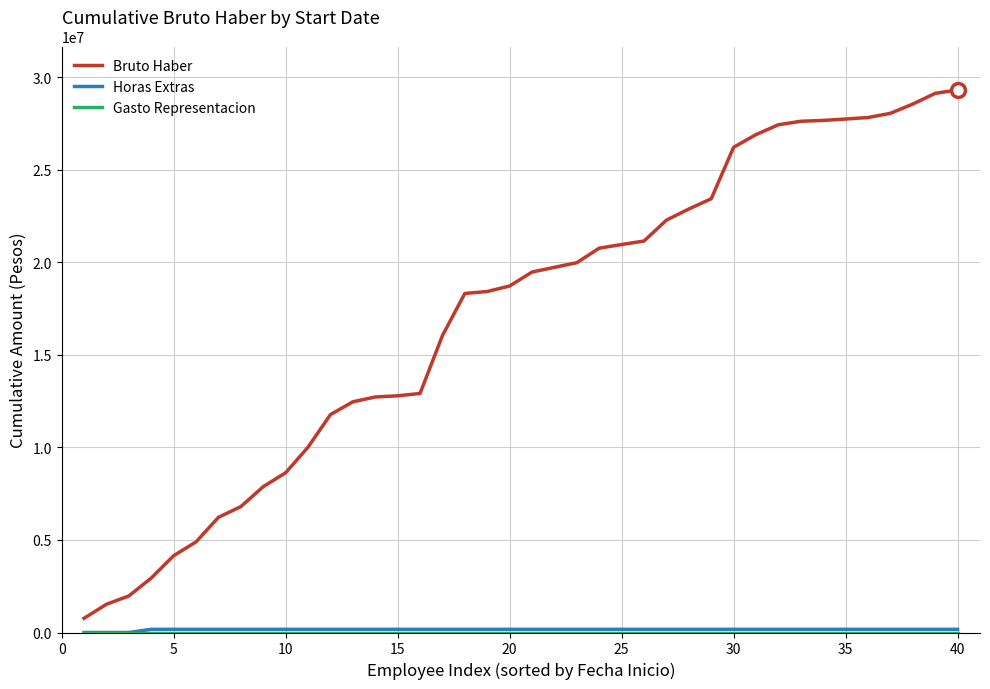

Which series has the largest total across all categories?

Bruto Haber